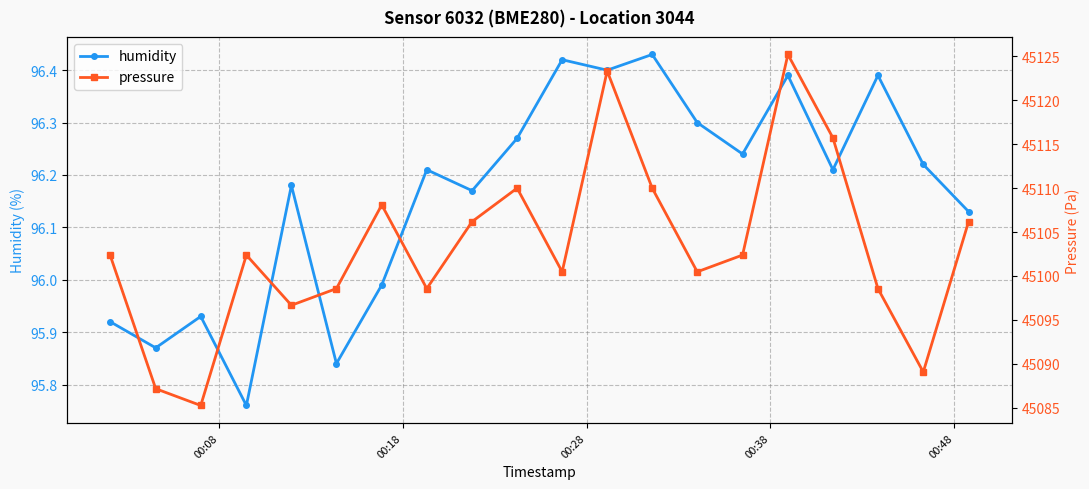

In humidity, how many points are lower than both neighbors (excluding endpoints)?

7